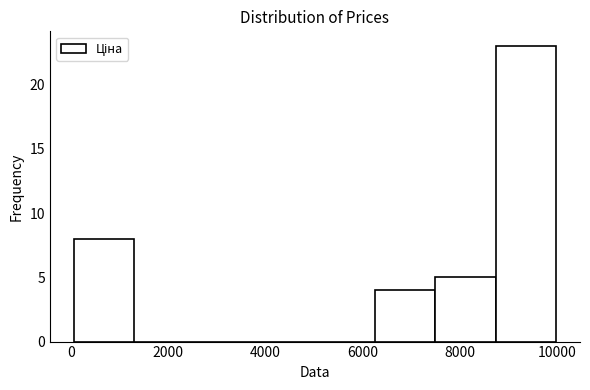

Reading left to right, list every bar in this chart as the range it spans on the x-axis followed by its height. Neither the bar edges nor the heights are printed on the chart, so give them approximately, as read against the axes.

0 to 1200: 8
1200 to 2600: 0
2600 to 3800: 0
3800 to 5000: 0
5000 to 6200: 0
6200 to 7400: 4
7400 to 8800: 5
8800 to 10000: 23